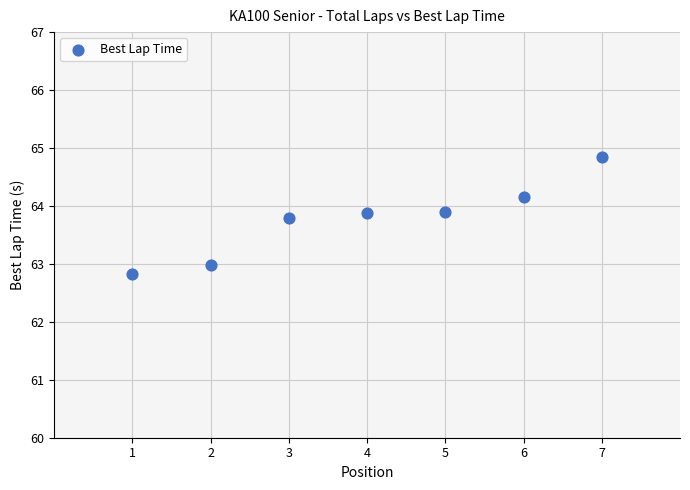

What is the range of Y values (max minus min)?

2.0